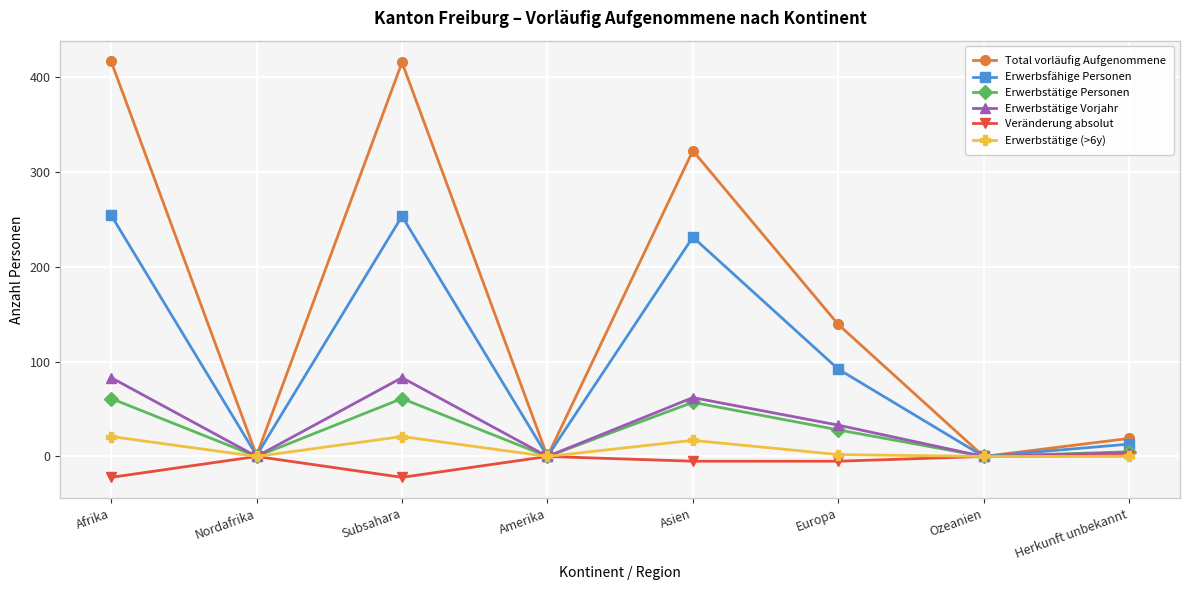

Rank the series by their maximum value, from lowest to highest.

Veränderung absolut, Erwerbstätige (>6y), Erwerbstätige Personen, Erwerbstätige Vorjahr, Erwerbsfähige Personen, Total vorläufig Aufgenommene